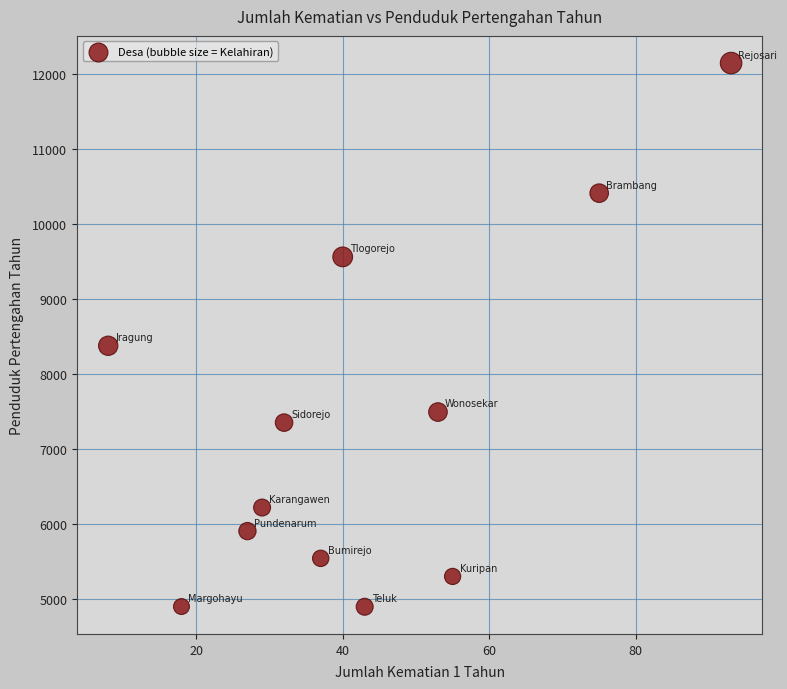

What is the average Y value?

7344